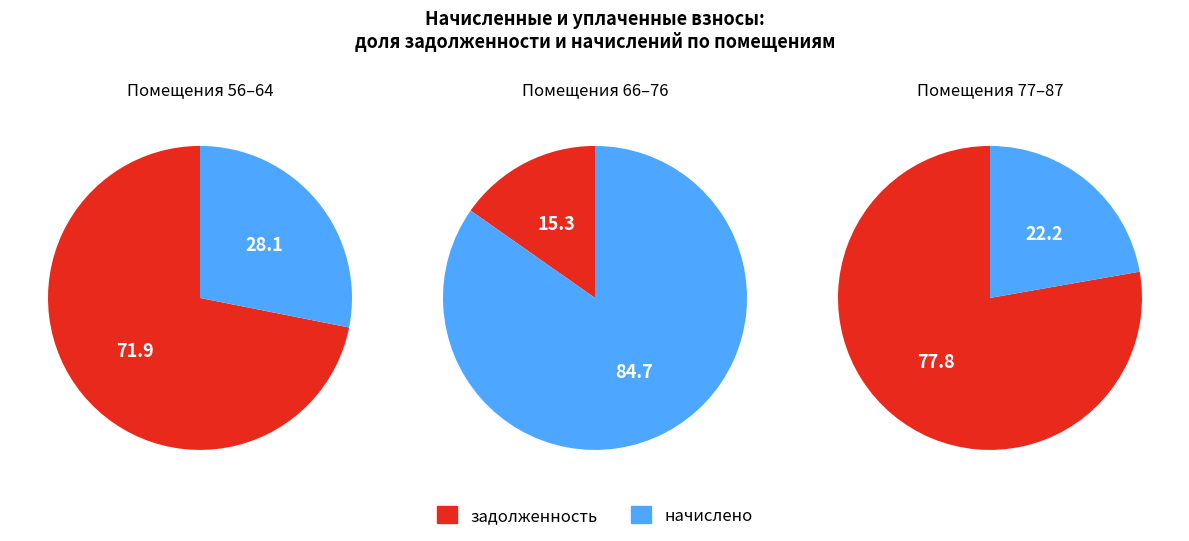

Is 64 the majority of the pie?

No